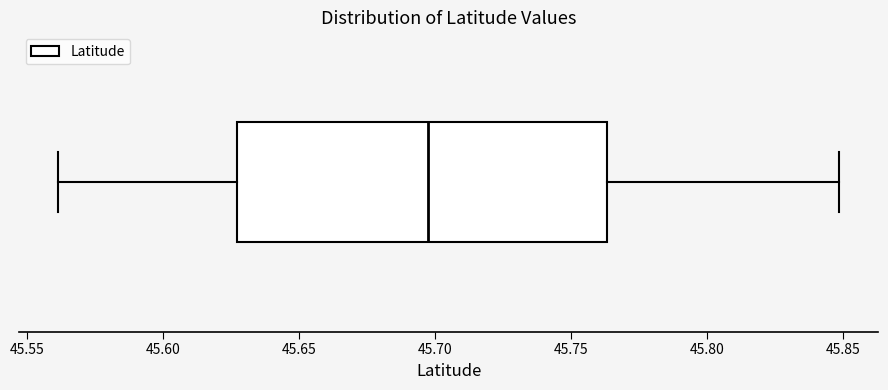

Where does the median line of the box sit on the x-axis? The values are not printed on the chart, so give them approximately, as read against the axis.

45.695